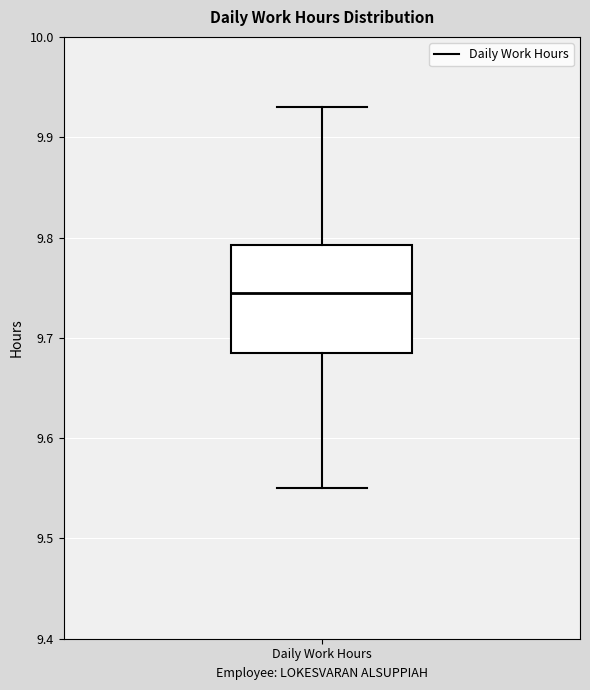

Transcribe this box plot: give where the median line is, the range the box spans, and where the two whiskers end, as read against the y-axis. The values are not printed on the chart, so give them approximately, as read against the axis.

median 9.75, box 9.69 to 9.79, whiskers 9.55 to 9.93